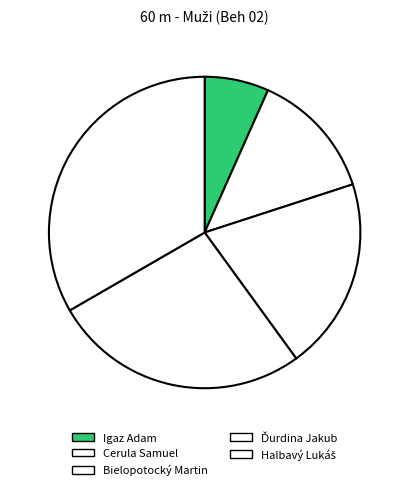

How many segments does this pie chart have?

5